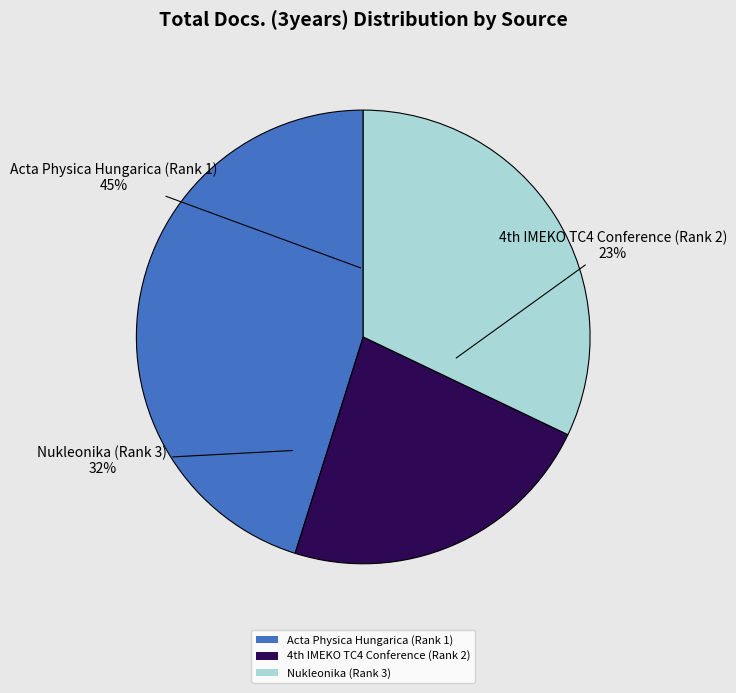

To the nearest percent, what percentage of the pie is Acta Physica Hungarica (Rank 1)?

45%